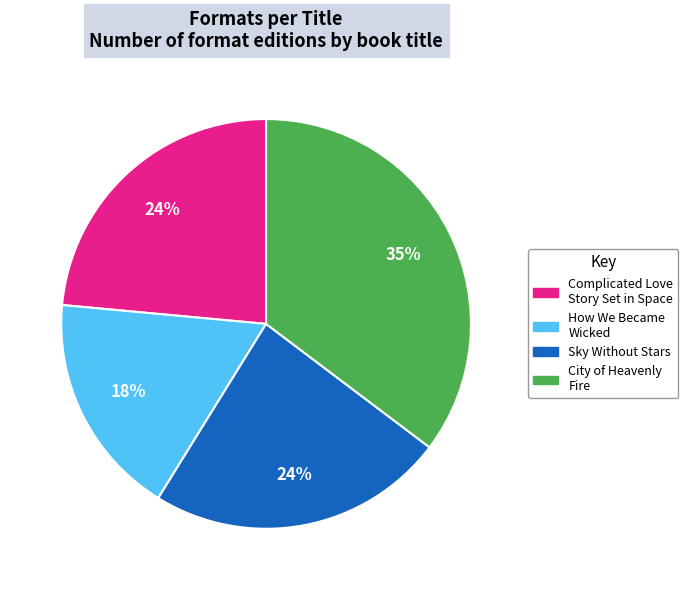

Is the sum of How We Became Wicked and Sky Without Stars greater than half?

No